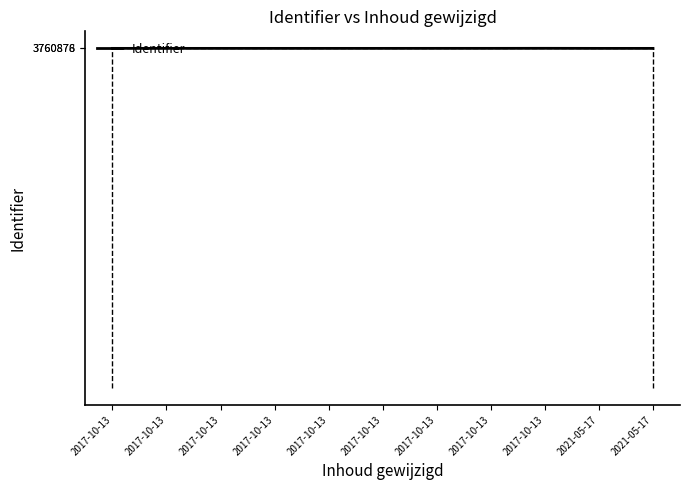

What is the difference between the values at 2017-10-13 and 2017-10-13?

10